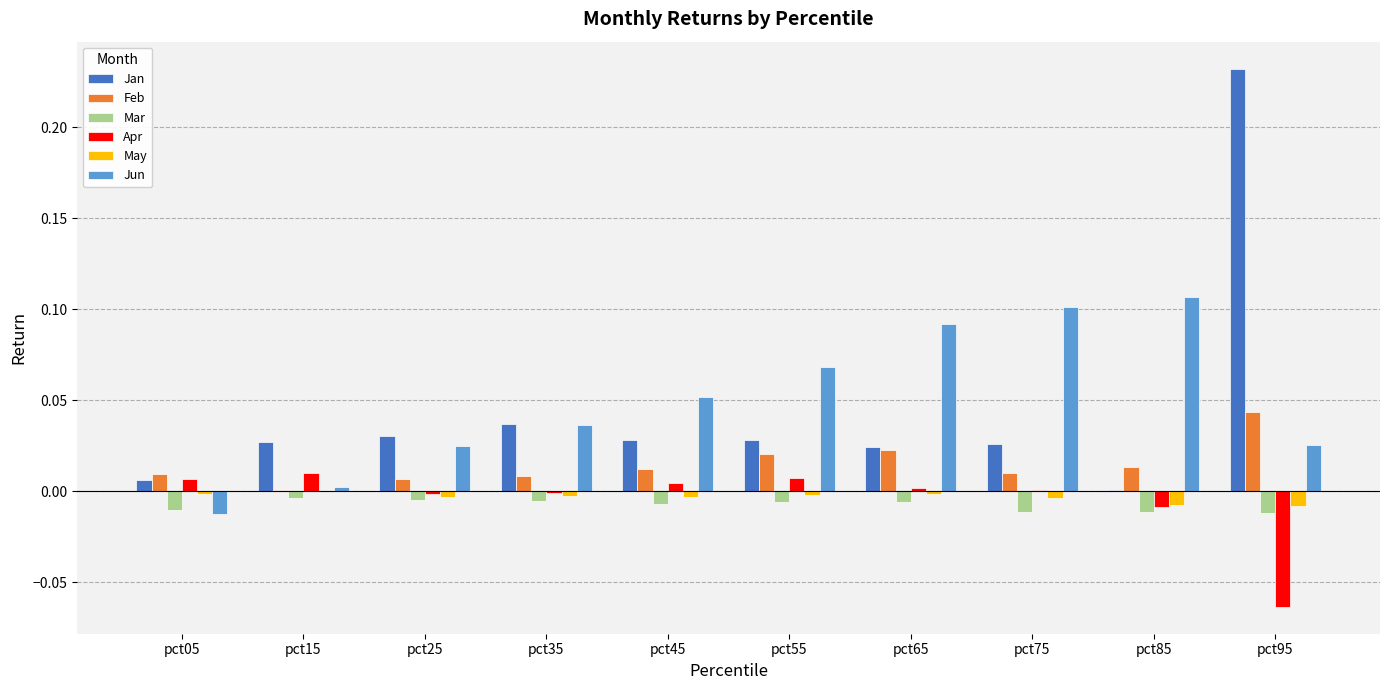

Which category has the highest value across all series?

pct95